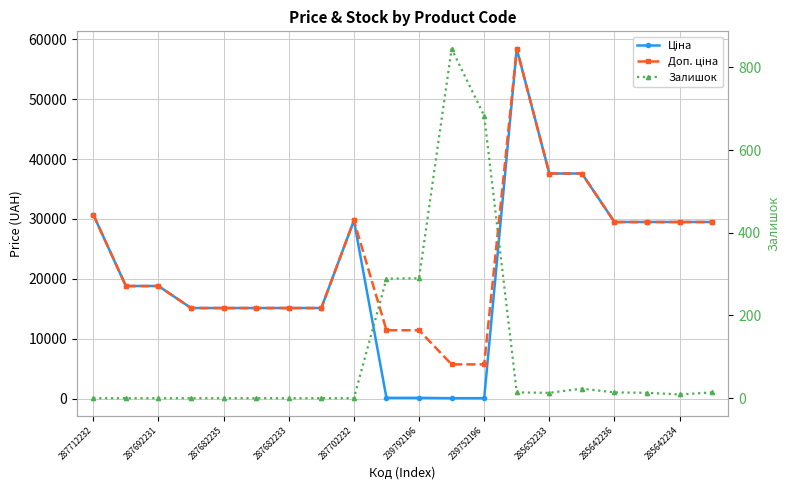

Which series changed the most between 287682235 and 239792196?

Ціна